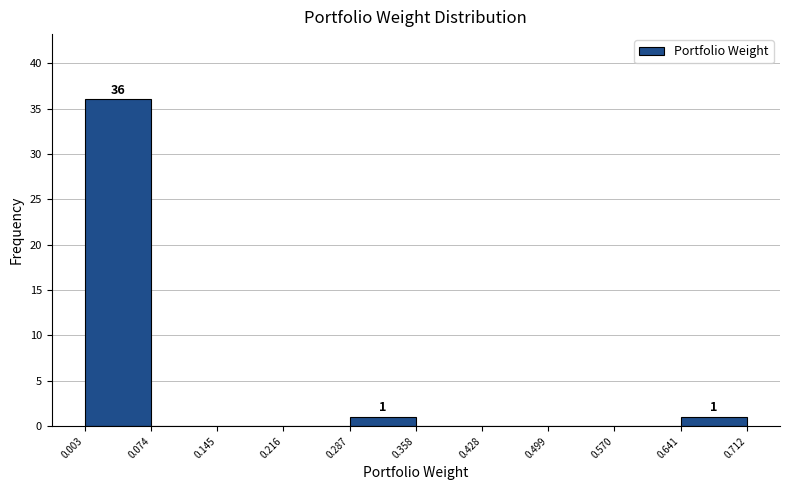

Which range on the x-axis has the tallest bar?

0.003 to 0.074